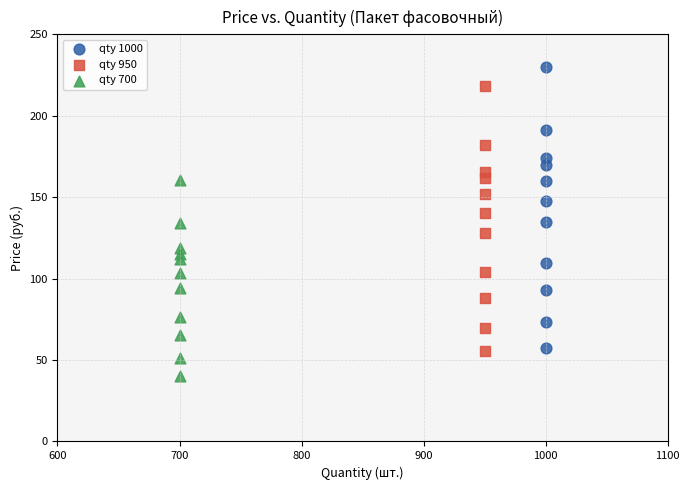

Which series reaches the maximum Y coordinate?

qty 1000